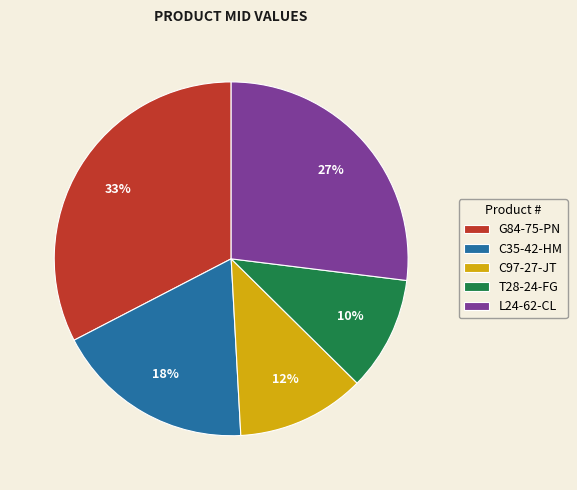

Between T28-24-FG and G84-75-PN, which is larger?

G84-75-PN